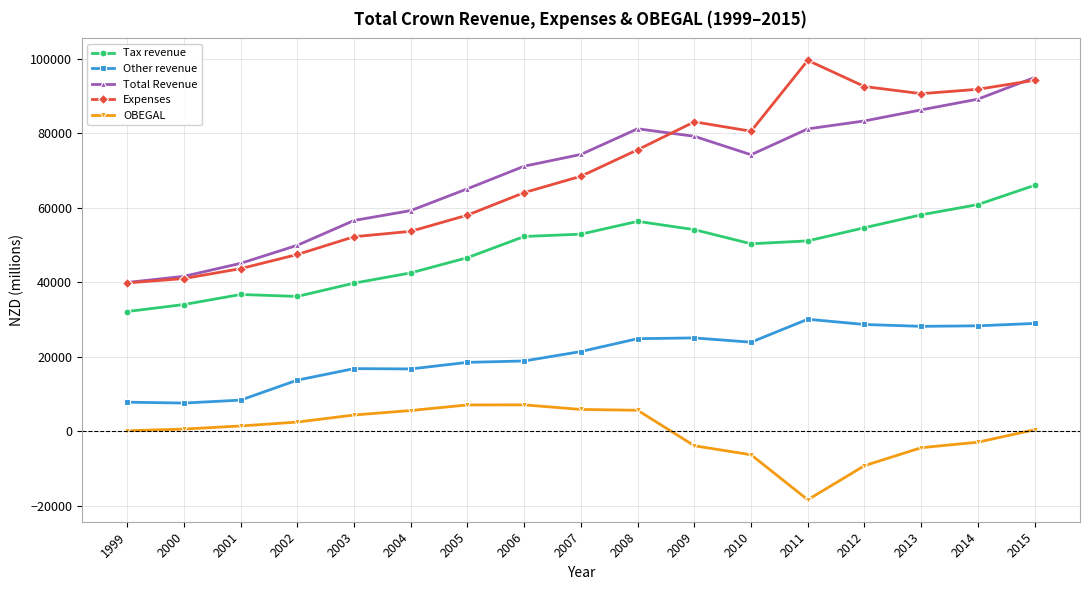

Which category has the highest value in the Tax revenue series?

2015